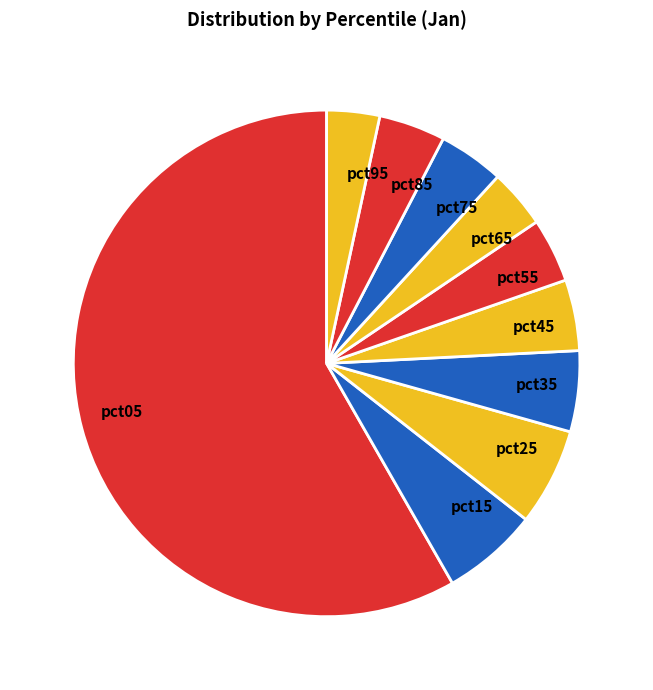

What is the largest slice in the pie chart?

pct05